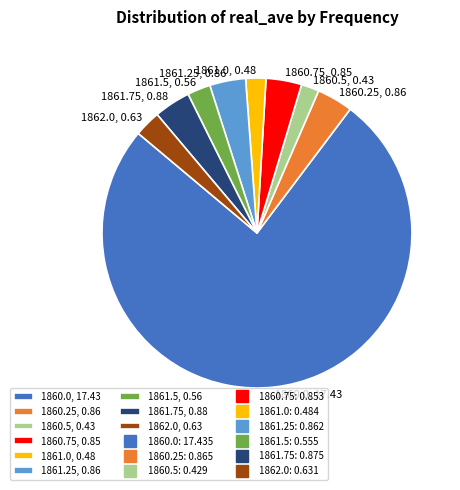

Is it true that 1860.25, 0.86 is 4% of the pie?

True